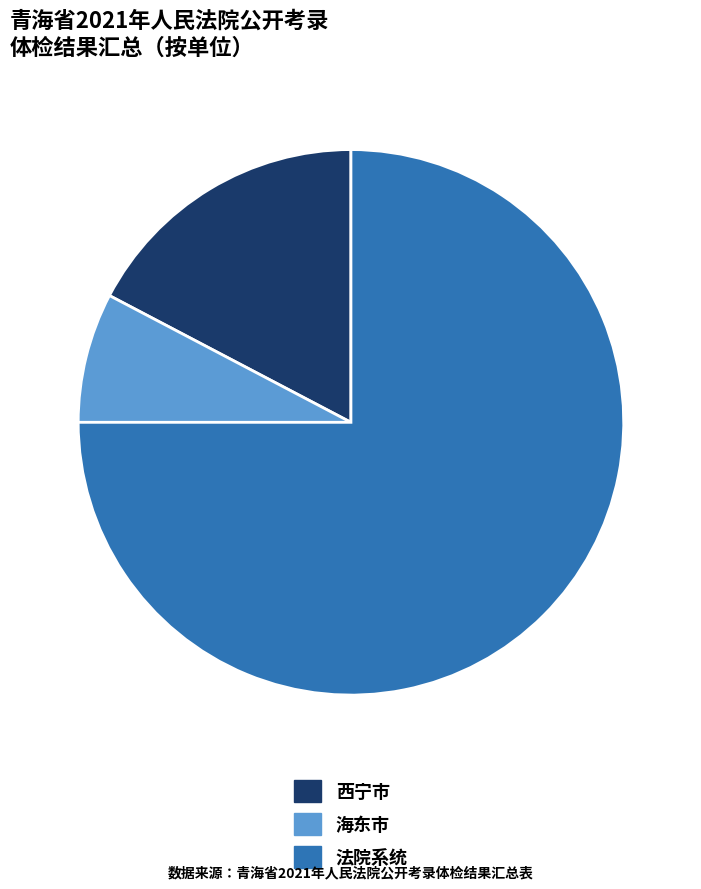

Combined, do 西宁市 and 法院系统 account for over 50%?

Yes